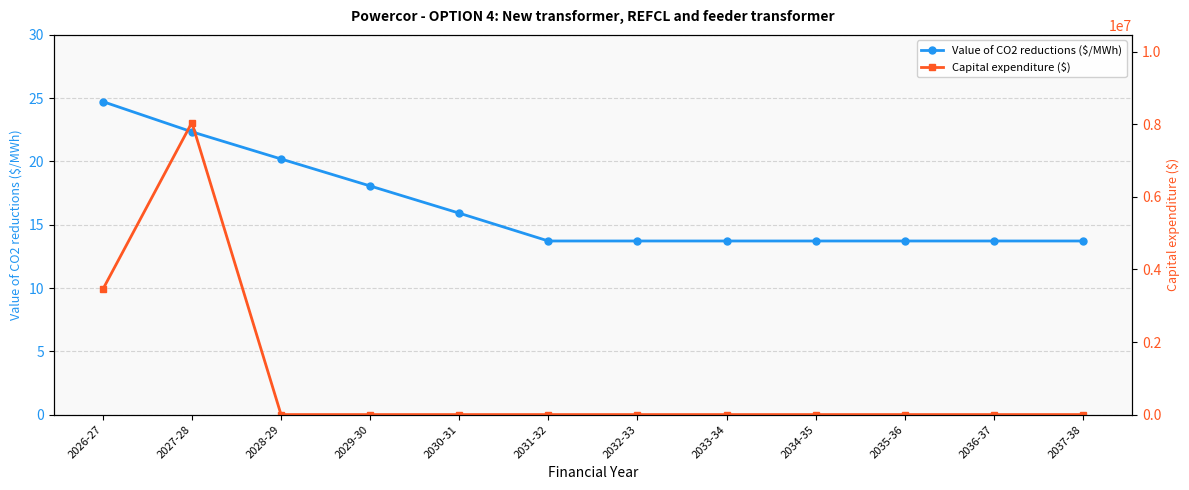

What is the total value across all series at 2029-30?

18.1